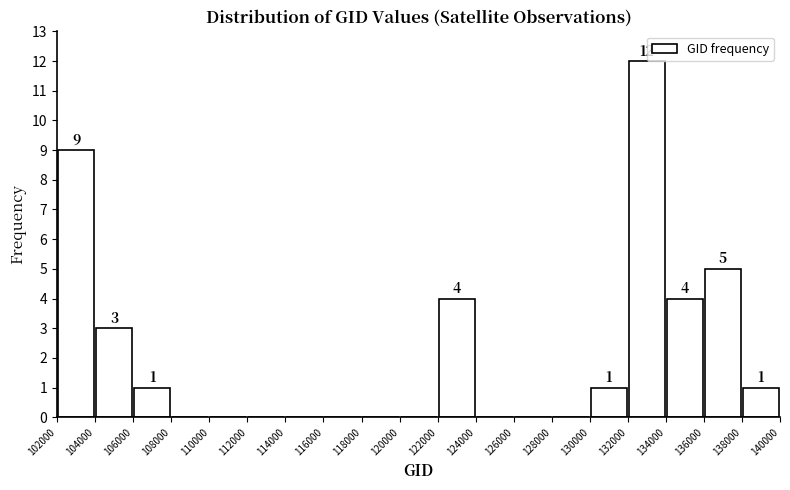

Over which range of the x-axis is the bar tallest?

132000 to 134000